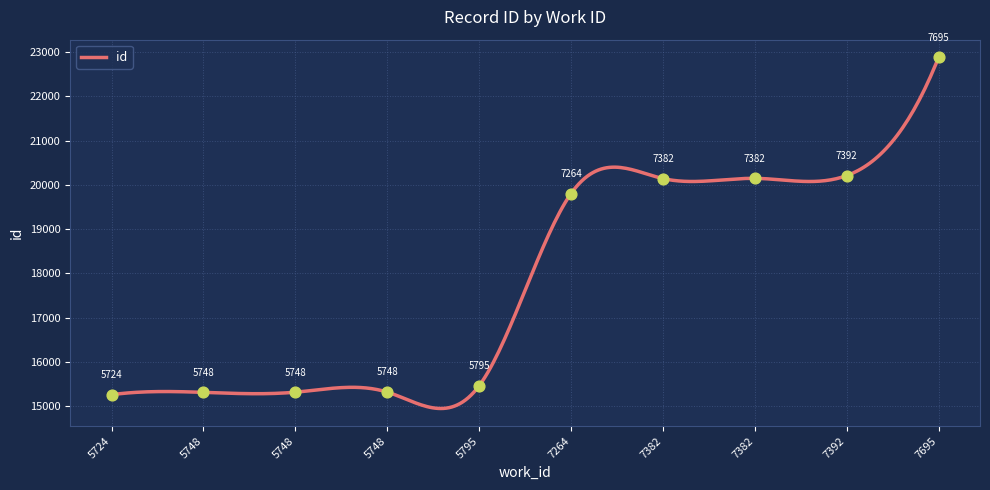

Approximately how many times larger is the value at 7264 compared to 7695?

0.9